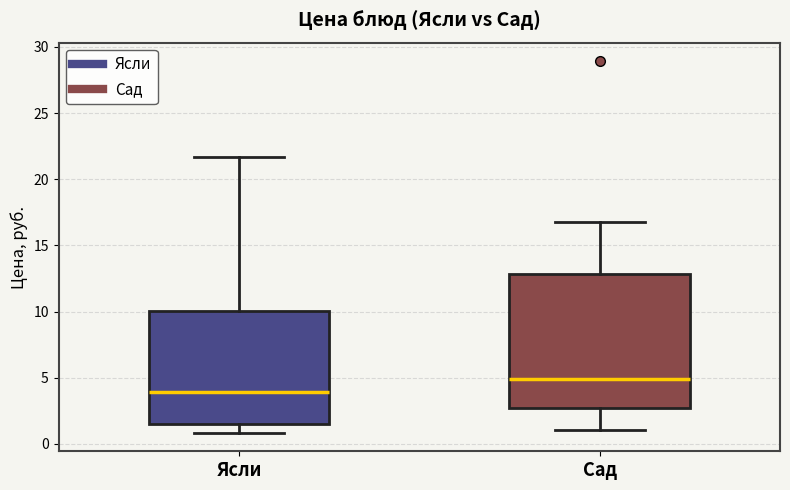

Which box's median line is the highest?

Сад